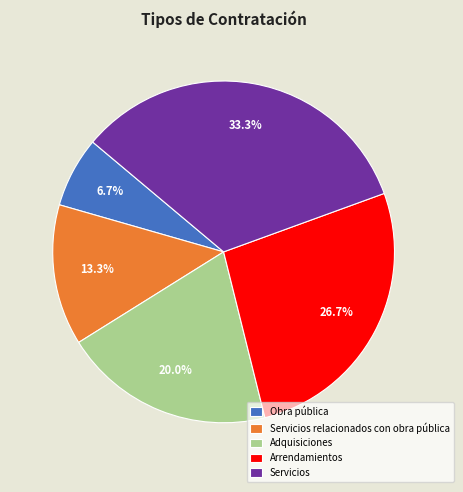

To the nearest percent, what percentage of the pie is Servicios?

33%